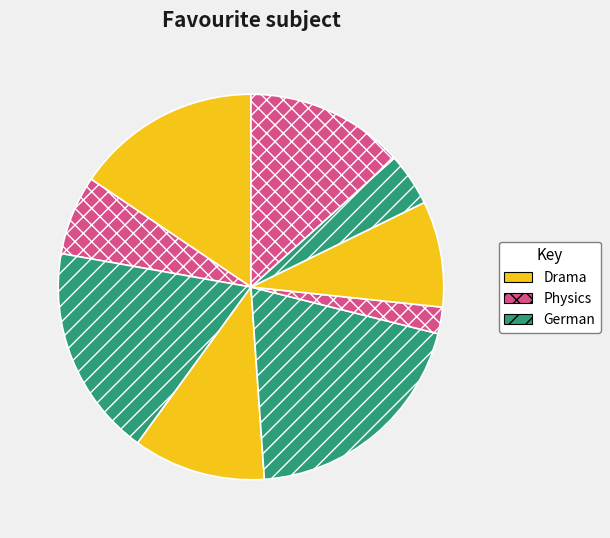

How many slices are in this pie chart?

9